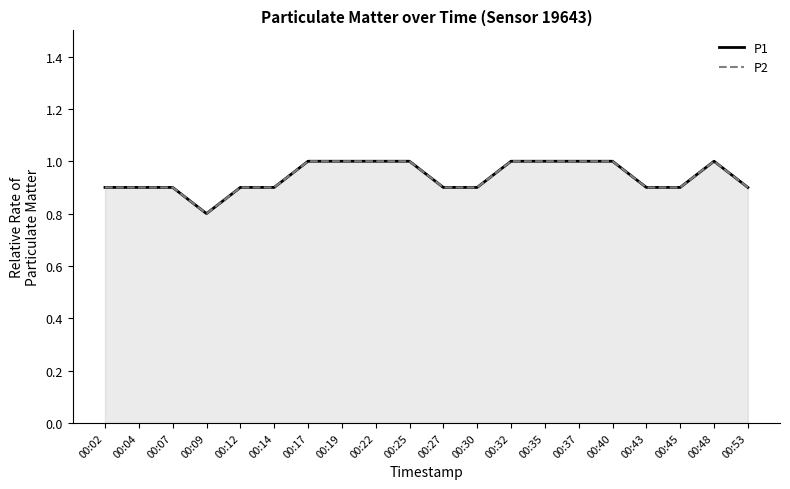

At which category is the sum across all series the highest?

00:17